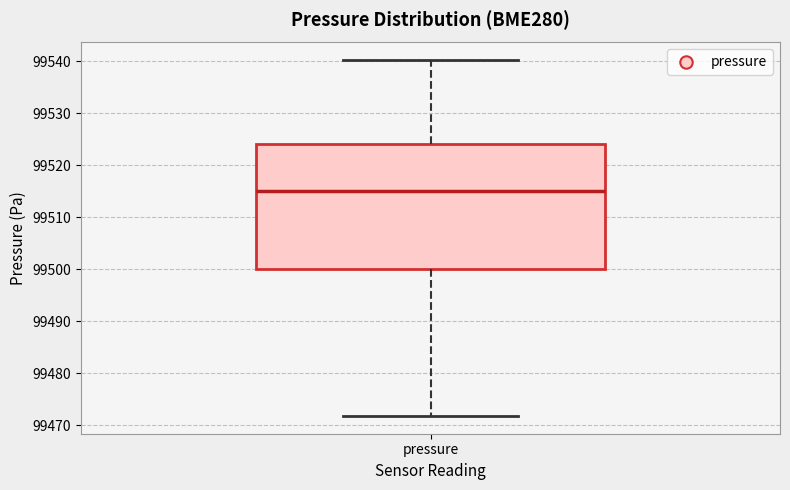

Read this box plot against the y-axis: the position of the median line, the range covered by the box, and the ends of both whiskers. The values are not printed on the chart, so give them approximately, as read against the axis.

median 99515, box 99500 to 99524, whiskers 99472 to 99540